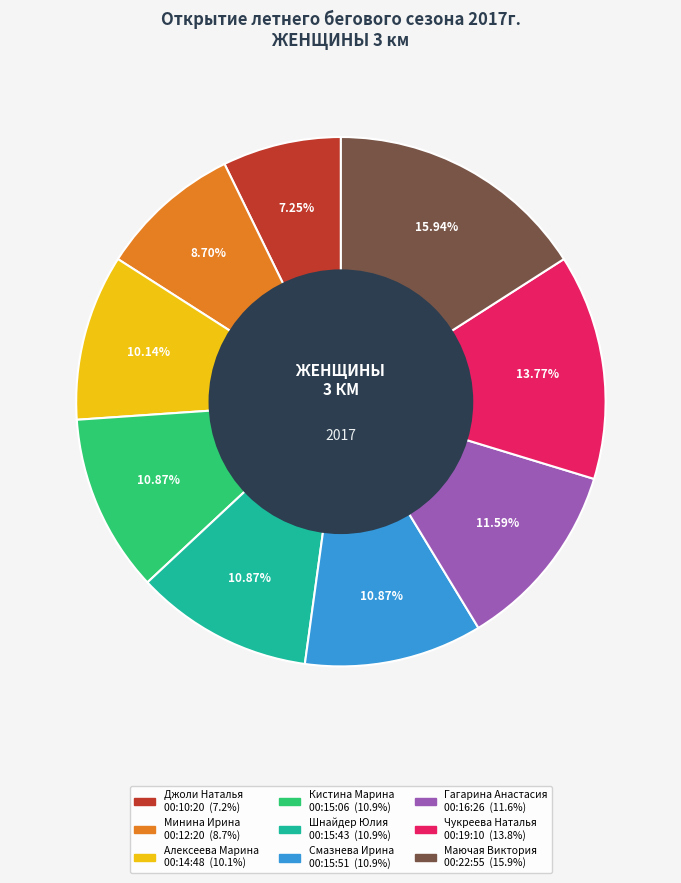

Does Джоли Наталья 00:10:20 account for over 50% of the chart?

No